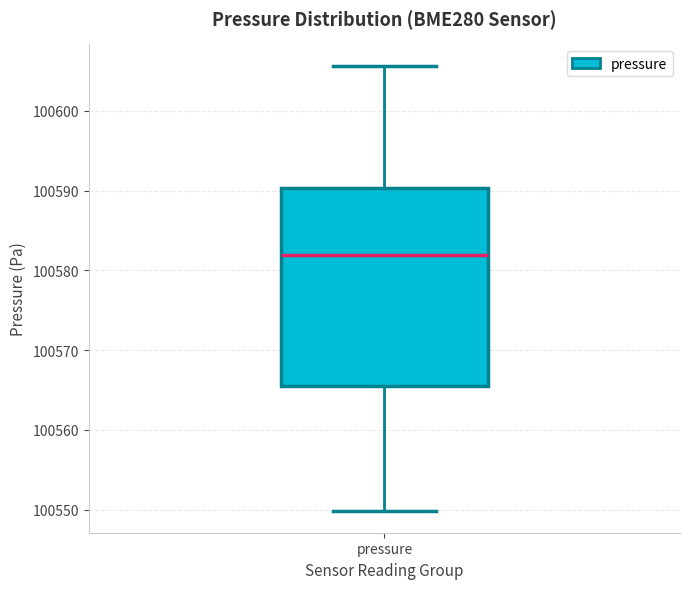

Transcribe this box plot: give where the median line is, the range the box spans, and where the two whiskers end, as read against the y-axis. The values are not printed on the chart, so give them approximately, as read against the axis.

median 100582, box 100565 to 100590, whiskers 100550 to 100606